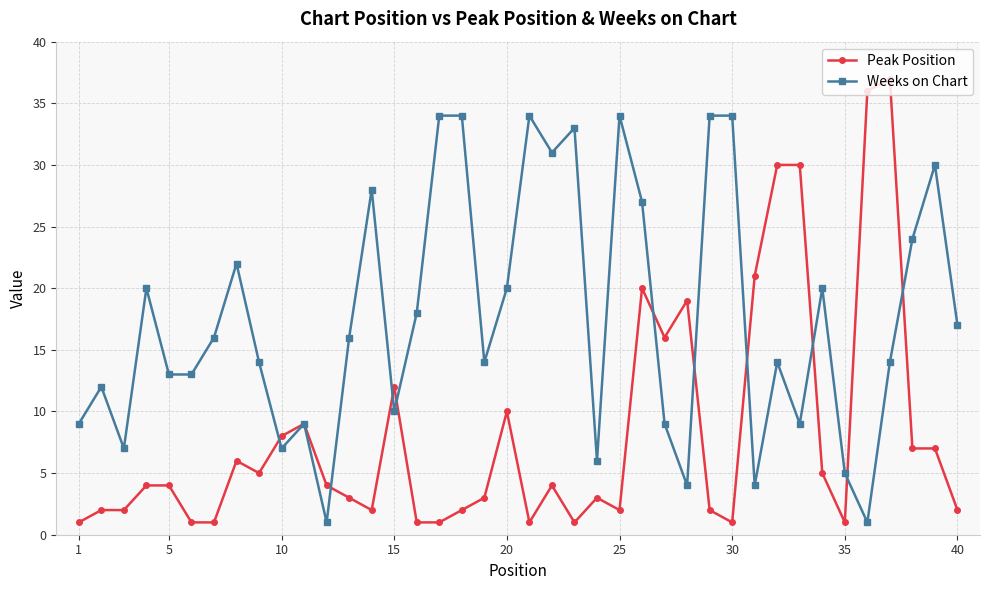

Does the chart display data point markers on the line(s)?

Yes